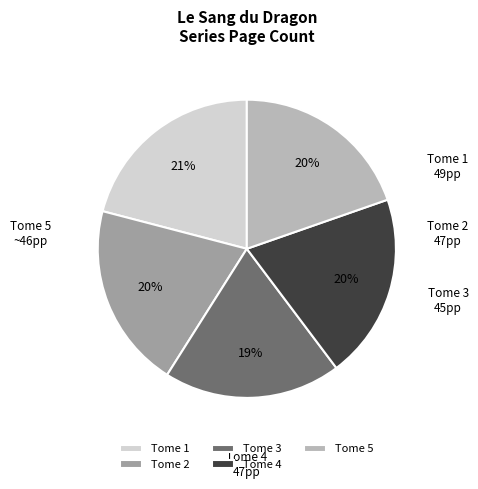

Which has a higher value, Tome 1 or Tome 2?

Tome 1